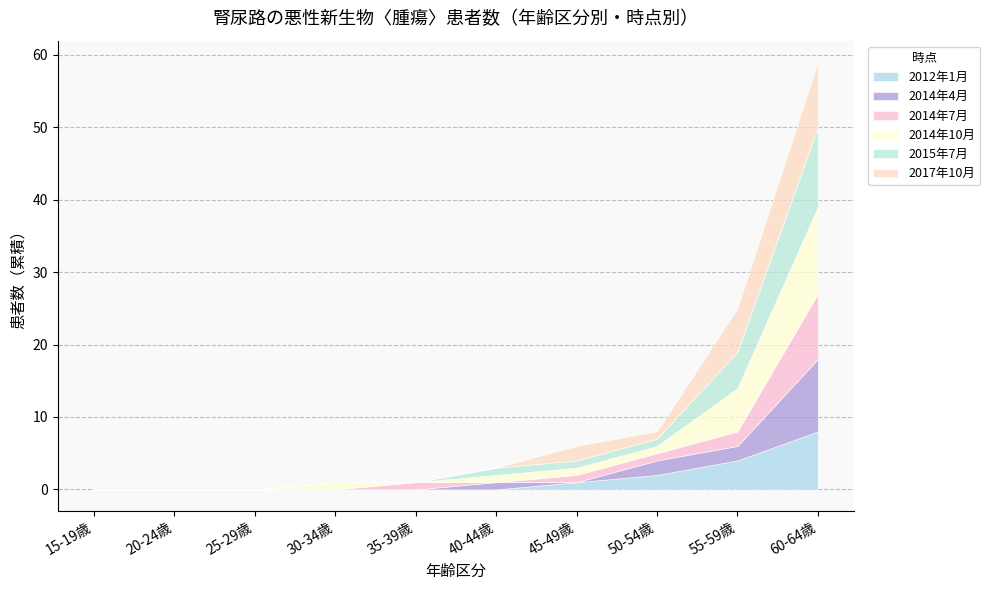

At which label is 40-44歳 closest to 0?

2012年1月